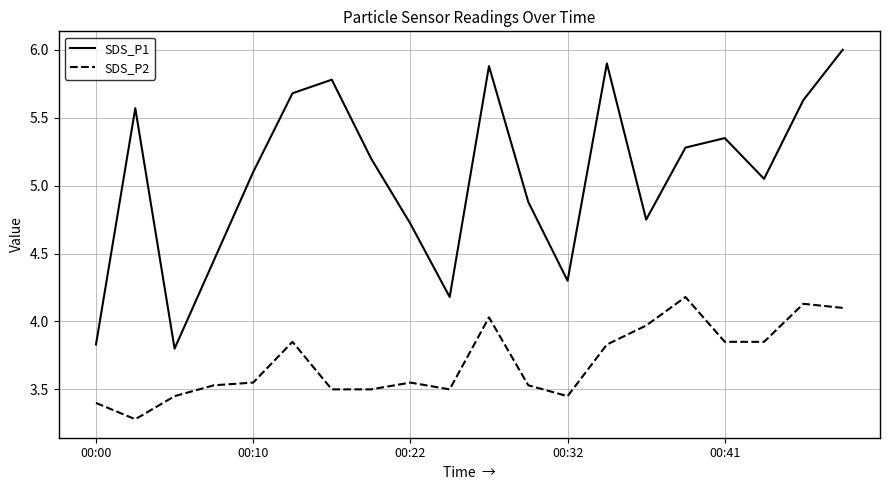

Which series has the largest total across all categories?

SDS_P1